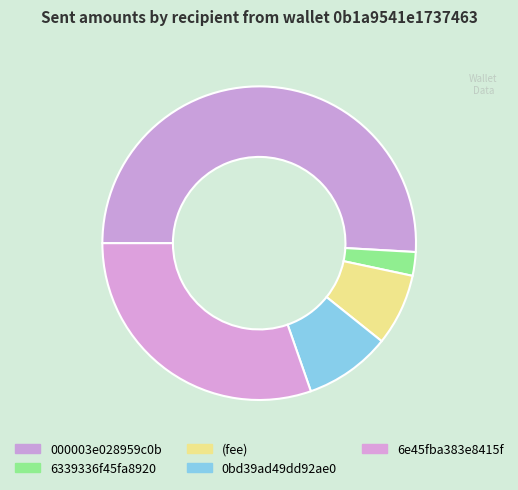

Rank the categories by value from lowest to highest.

6339336f45fa8920, (fee), 0bd39ad49dd92ae0, 6e45fba383e8415f, 000003e028959c0b